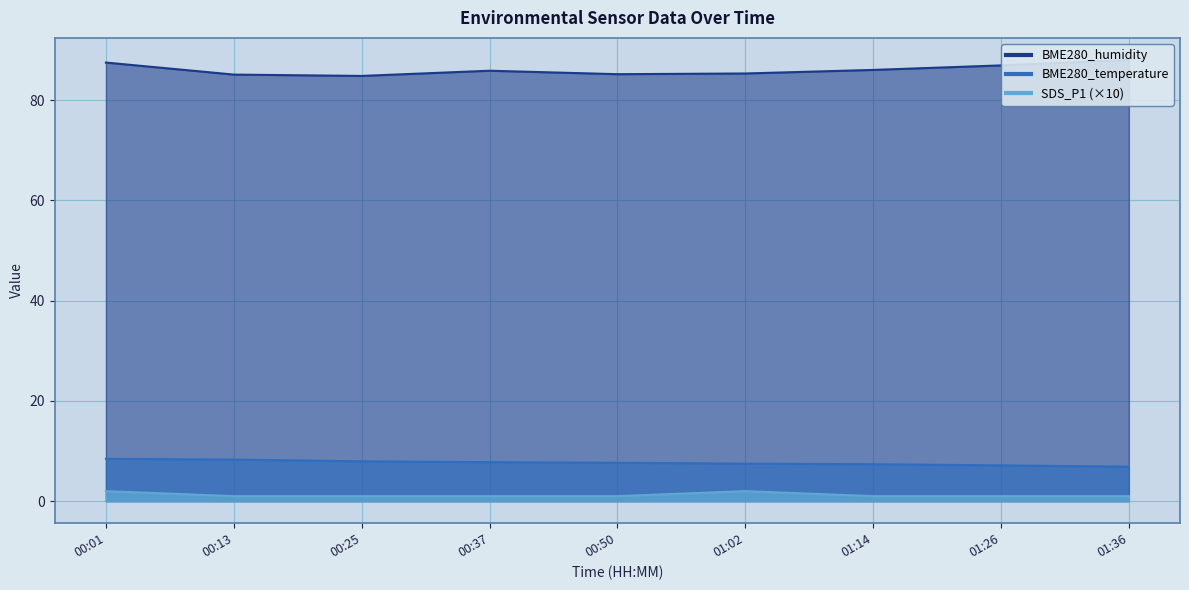

Does the chart have visible grid lines?

Yes